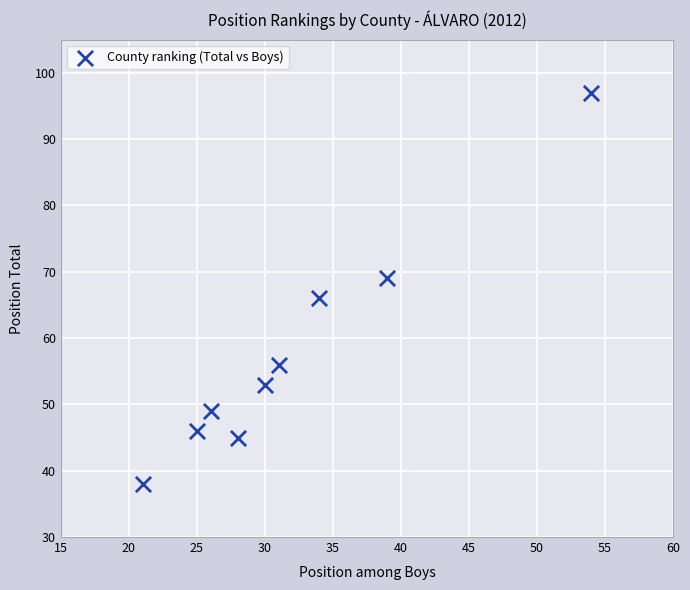

What is the average Y value?

58